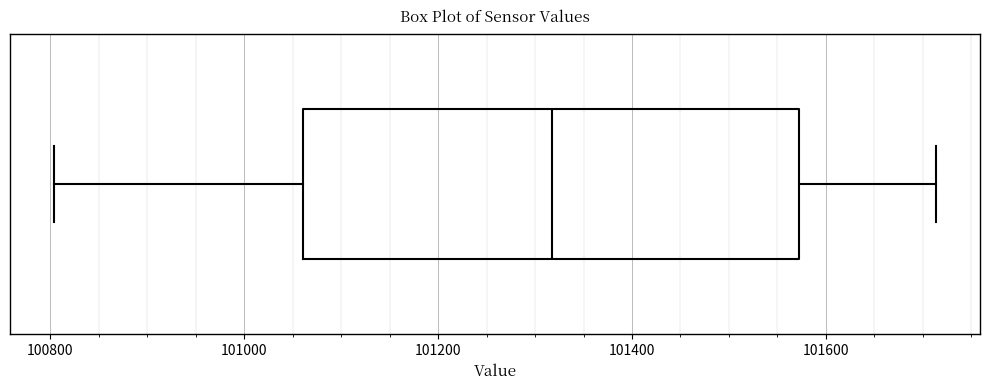

Read this box plot against the x-axis: the position of the median line, the range covered by the box, and the ends of both whiskers. The values are not printed on the chart, so give them approximately, as read against the axis.

median 101320, box 101060 to 101580, whiskers 100800 to 101720